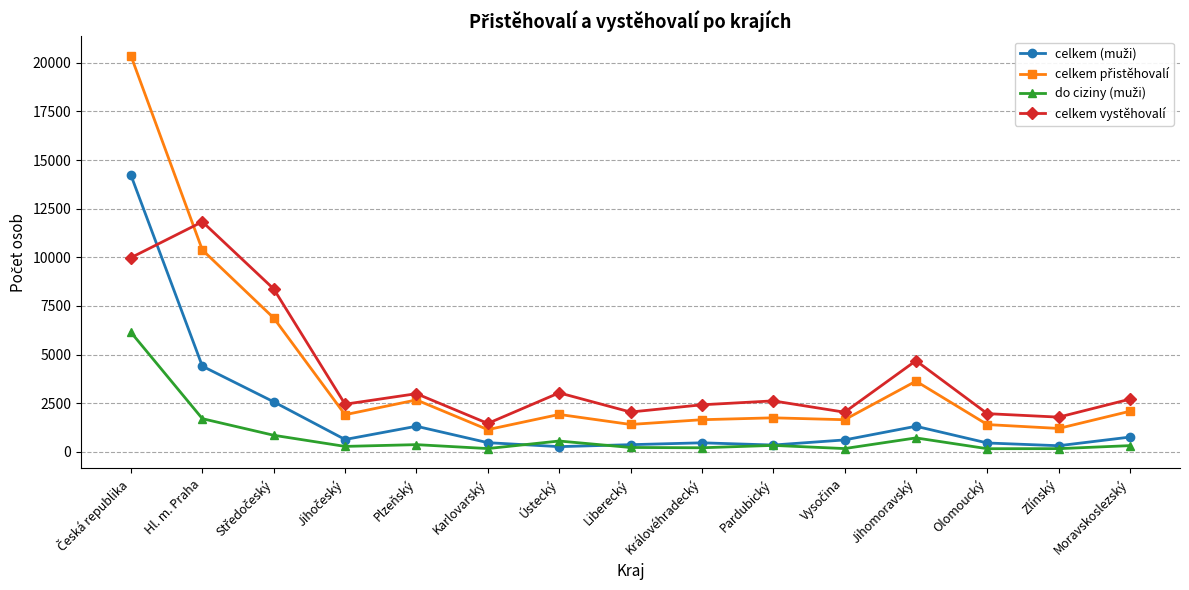

At which category does celkem vystěhovalí reach its first local peak?

Hl. m. Praha